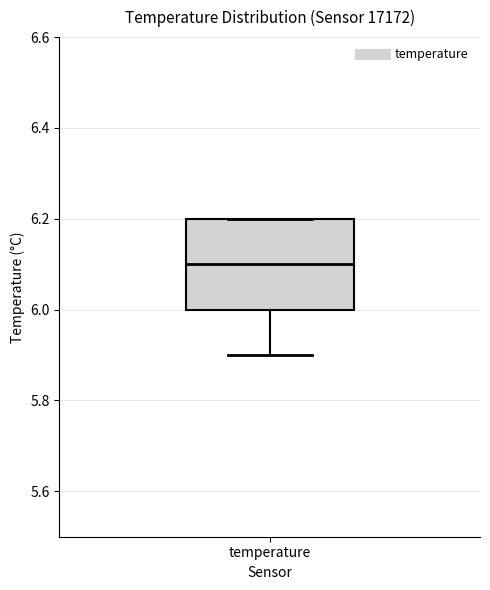

Where is the lower edge of the box for temperature on the y-axis? The values are not printed on the chart, so give them approximately, as read against the axis.

6.0